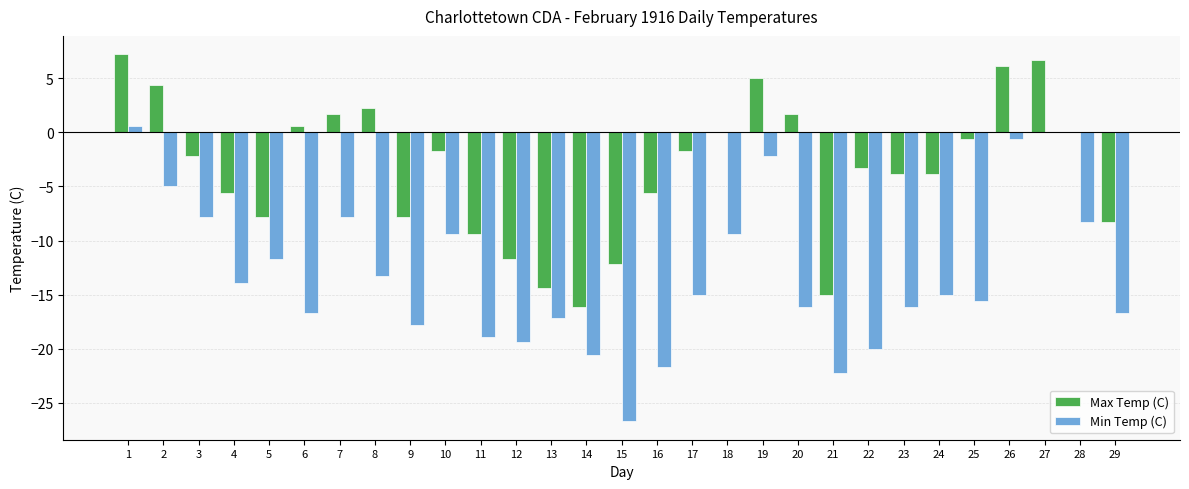

Read the Max Temp (C) value at 29.

-8.3